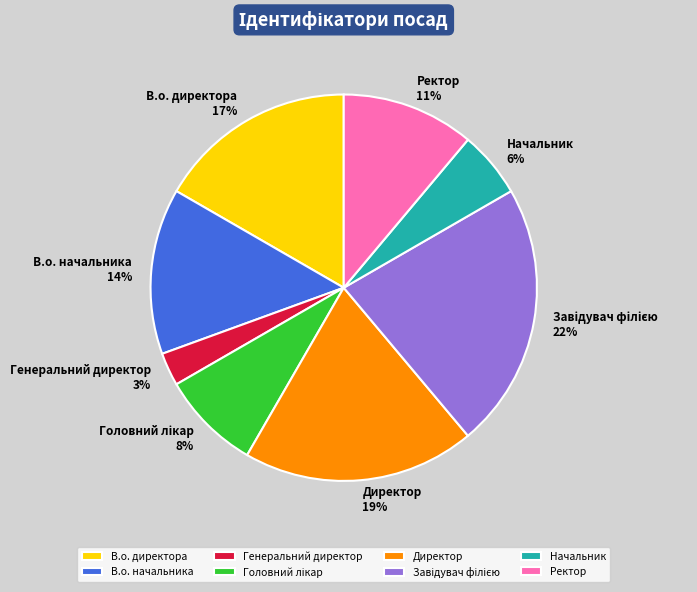

The В.о. начальника slice represents 20% of the pie. True or false?

False